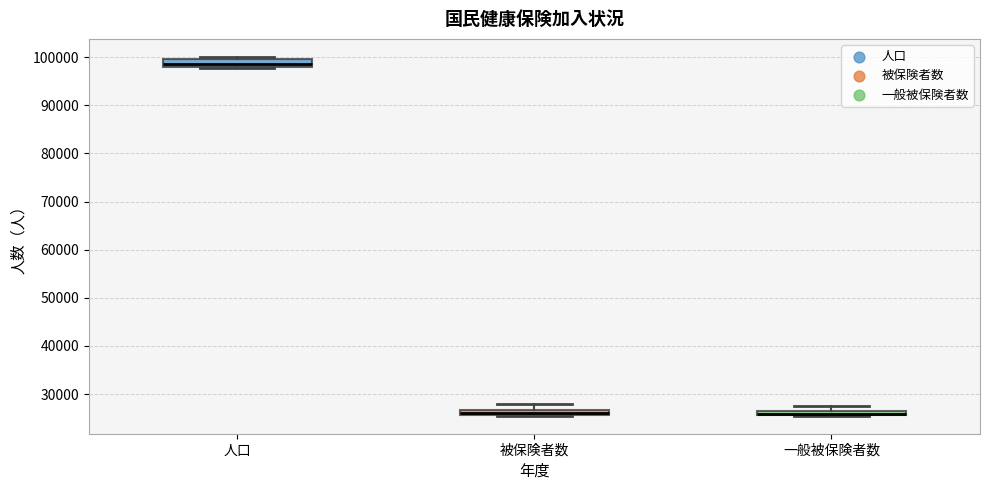

Where is the upper edge of the box for 一般被保険者数 on the y-axis? The values are not printed on the chart, so give them approximately, as read against the axis.

27000